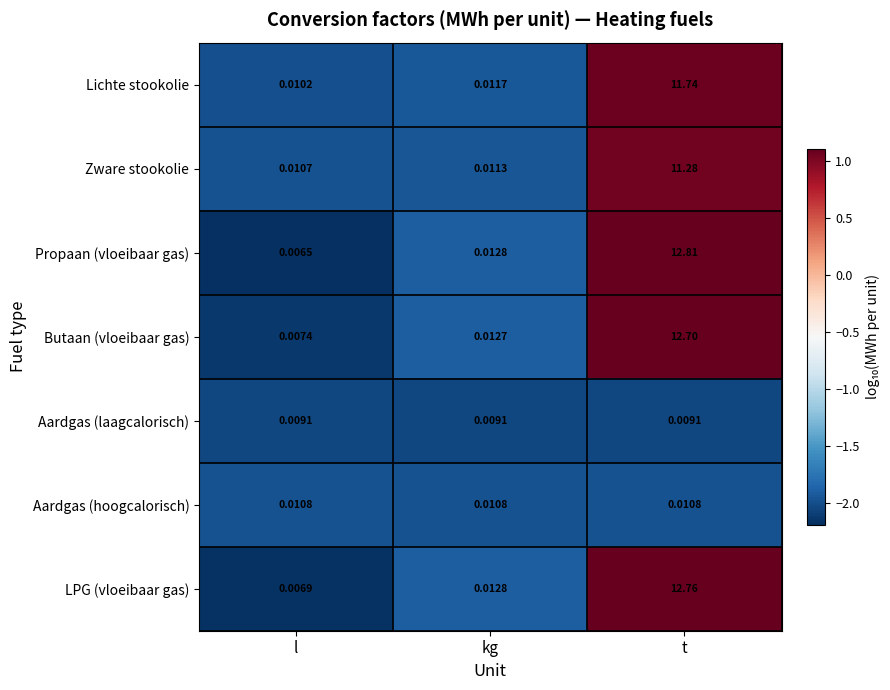

Rank the series by their maximum value, from highest to lowest.

Propaan (vloeibaar gas), LPG (vloeibaar gas), Butaan (vloeibaar gas), Lichte stookolie, Zware stookolie, Aardgas (hoogcalorisch), Aardgas (laagcalorisch)